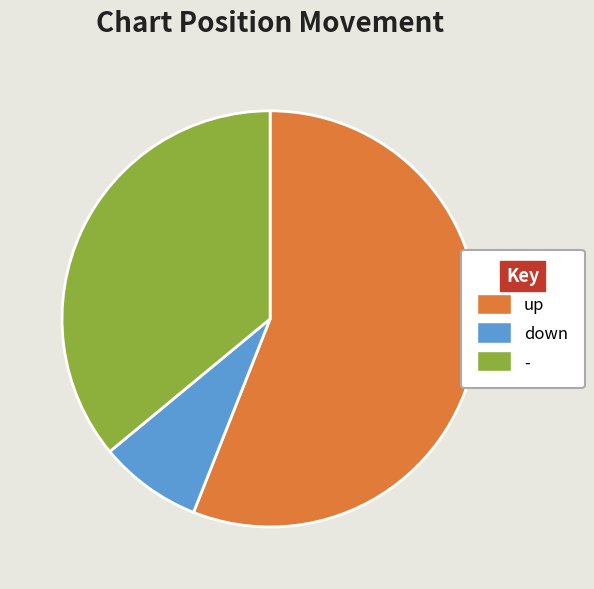

True or false: up accounts for 56% of the total.

True